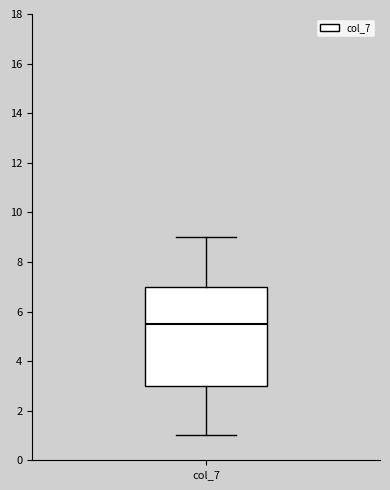

Read this box plot against the y-axis: the position of the median line, the range covered by the box, and the ends of both whiskers. The values are not printed on the chart, so give them approximately, as read against the axis.

median 5.6, box 3.0 to 7.0, whiskers 1.0 to 9.0